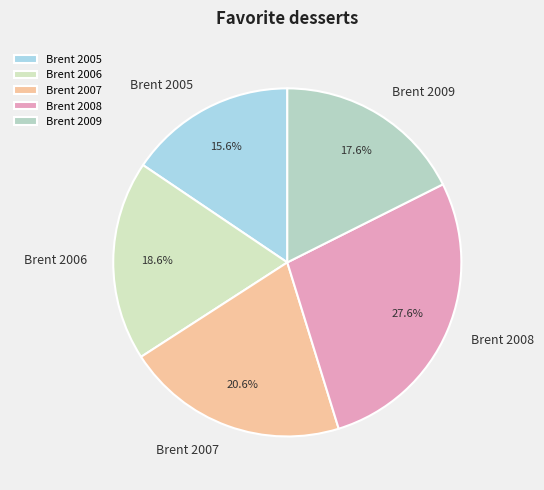

What percentage is the Brent 2009 slice, to the nearest percent?

18%